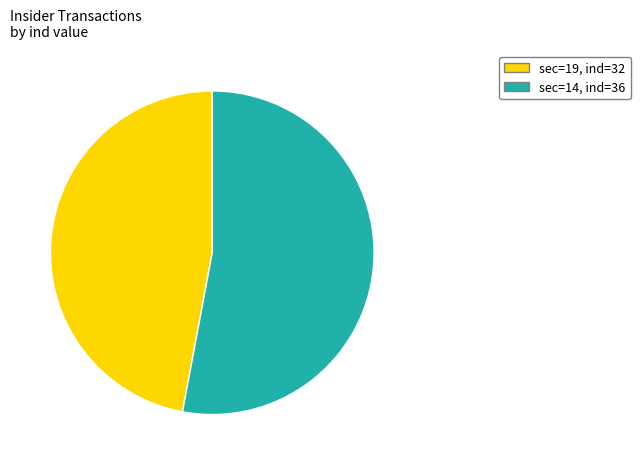

Does any single category account for the majority?

Yes